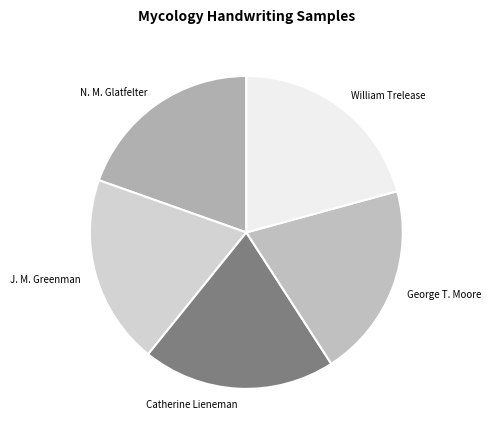

Count the number of slices in the pie.

5